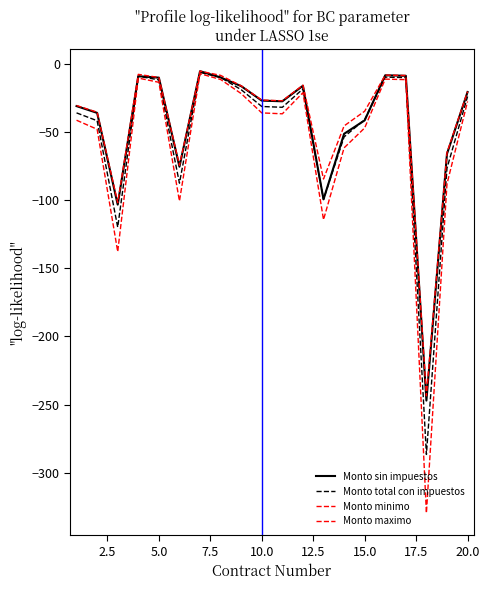

What is the value of the Monto minimo point at the 2nd from the left?

-48.0